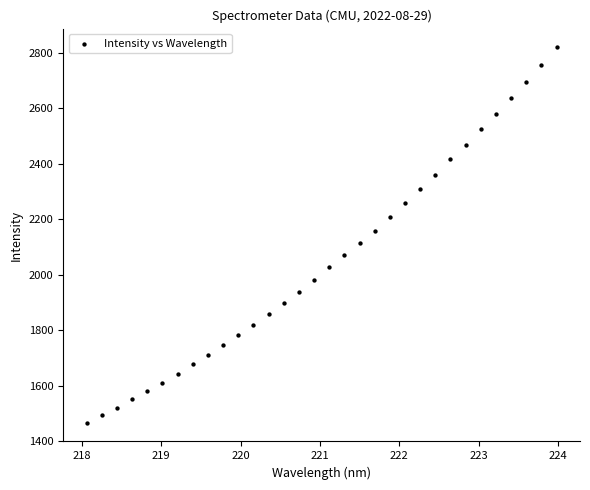

What is the range of X values (max minus min)?

5.9